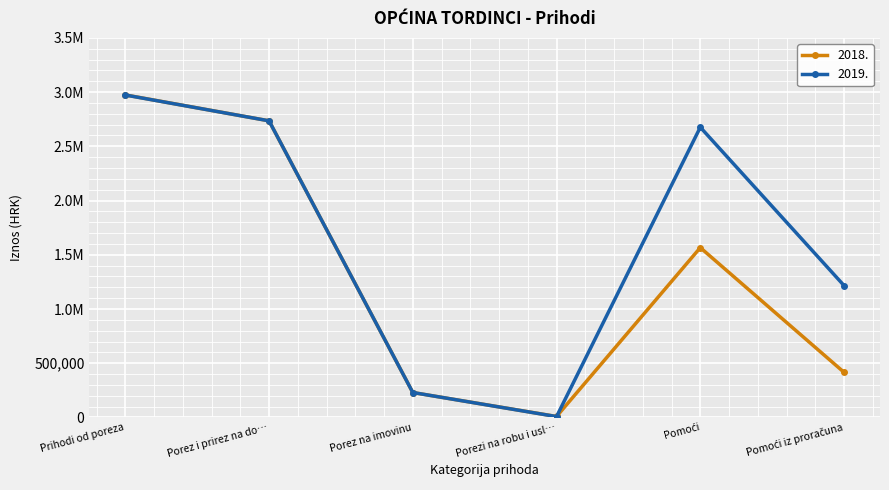

At which category is the sum across all series the highest?

Prihodi od poreza